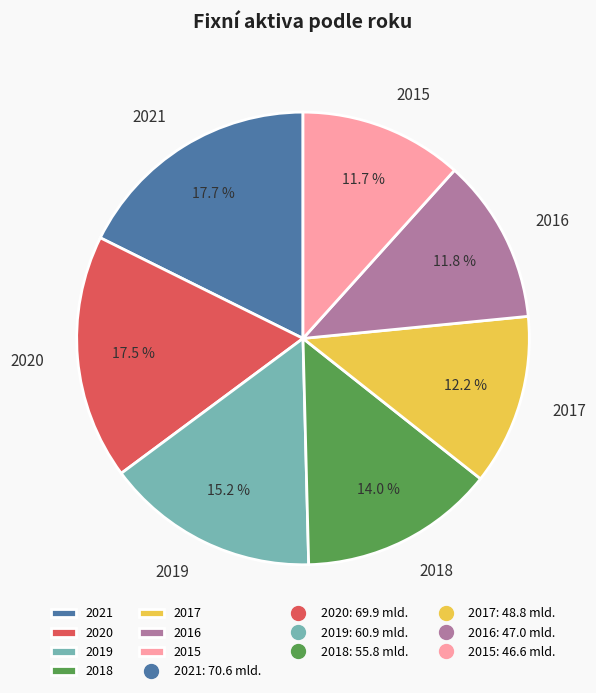

To the nearest percent, what portion does 2017 represent?

12%